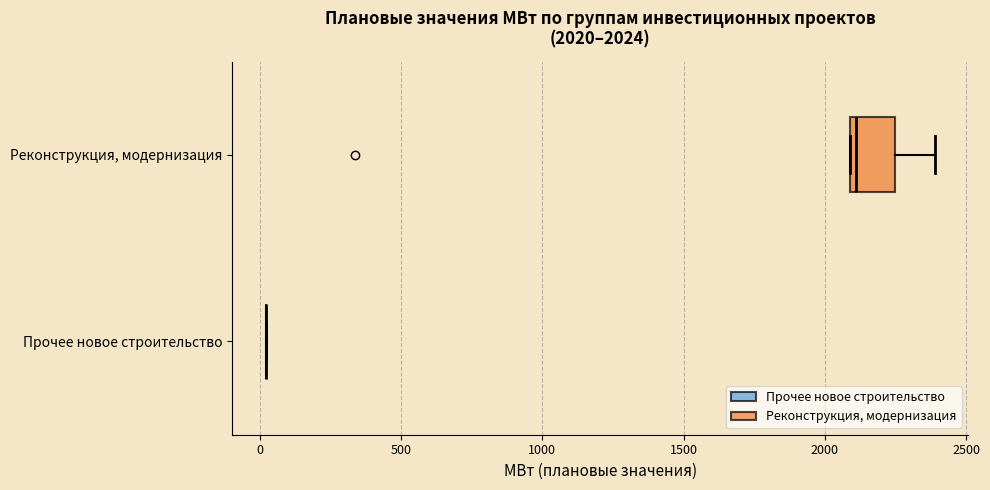

Comparing the boxes themselves (not the whiskers), which one is the widest?

Реконструкция, модернизация